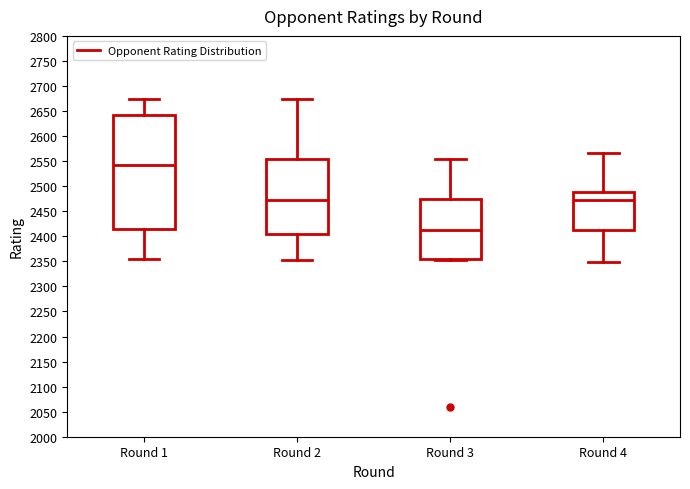

Which box has the lowest median line?

Round 3